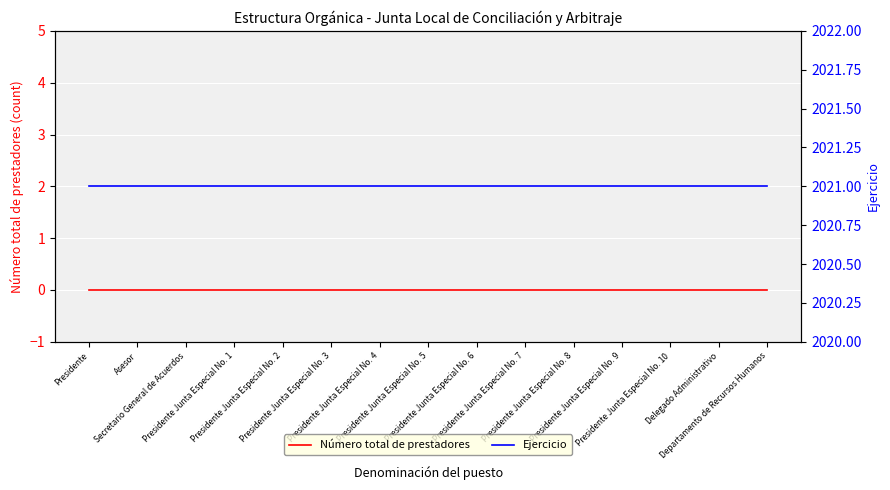

What is the label of the 3rd point from the left?

Secretario General de Acuerdos